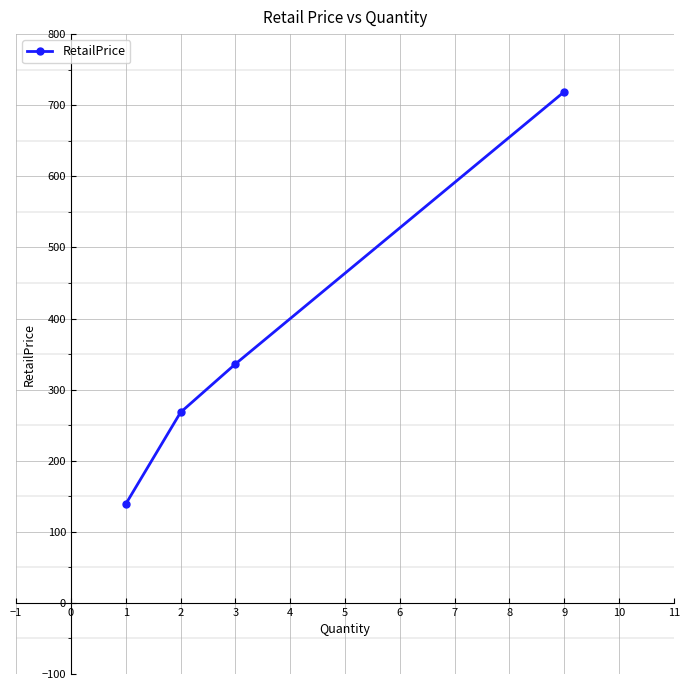

How many data points does each series have?

4